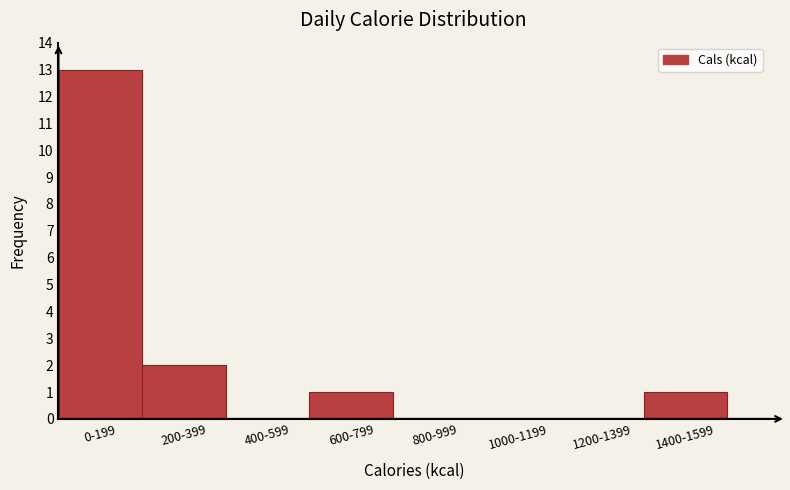

Reading right to left, list all the values displayed in this chart.

1400-1599=1	1200-1399=0	1000-1199=0	800-999=0	600-799=1	400-599=0	200-399=2	0-199=13